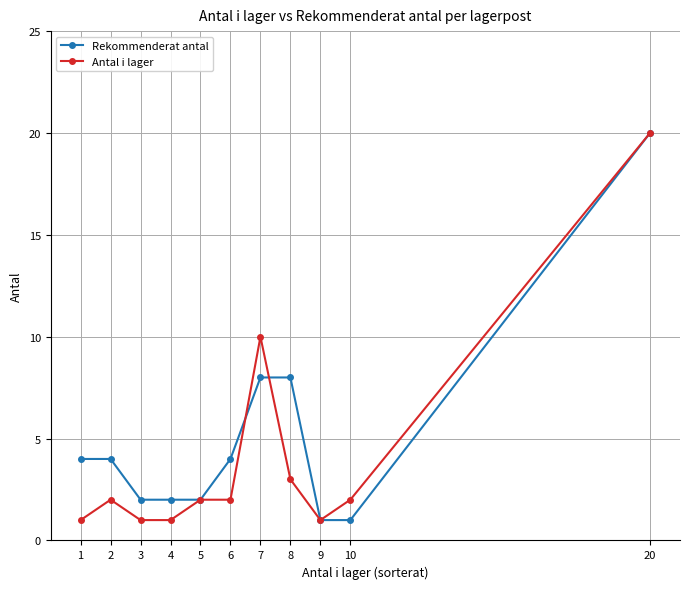

Reading left to right, transcribe all the data shown in this chart.

Rekommenderat antal: 4	4	2	2	2	4	8	8	1	1	20
Antal i lager: 1	2	1	1	2	2	10	3	1	2	20